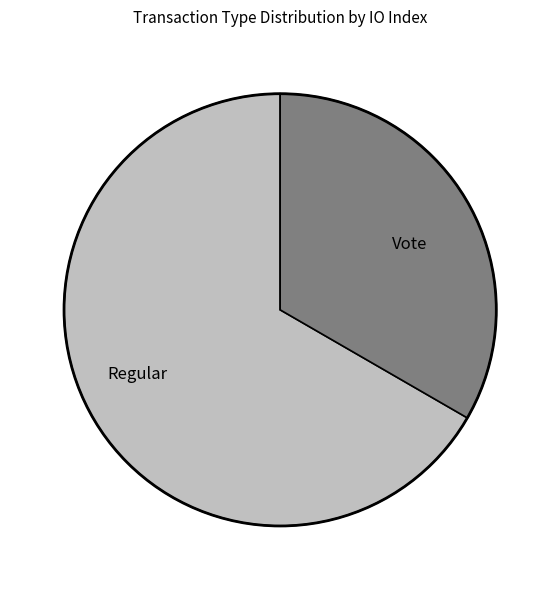

Is the sum of Vote and Regular greater than half?

Yes